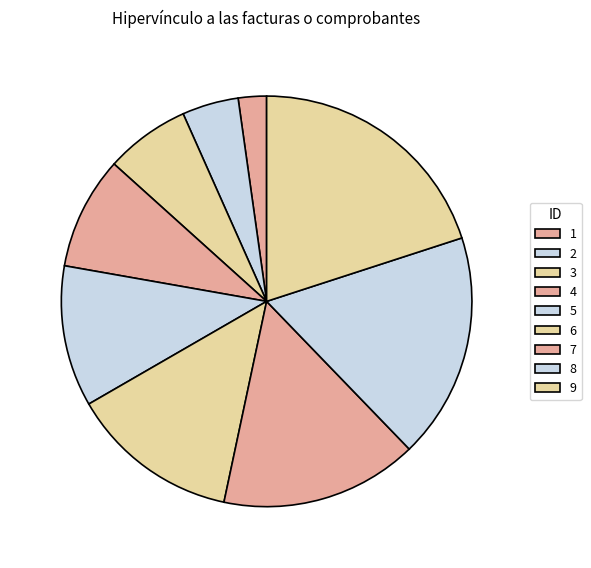

What percentage do 7 and 4 together represent?

24.4%